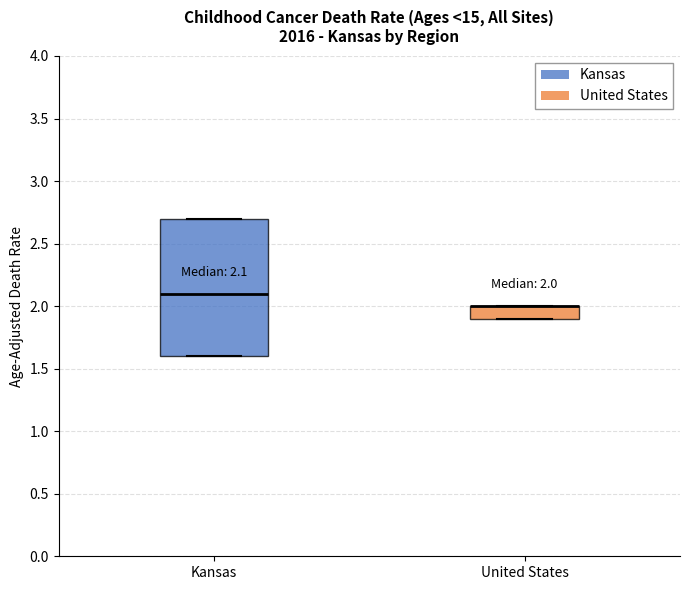

Comparing the boxes themselves (not the whiskers), which one is the tallest?

Kansas